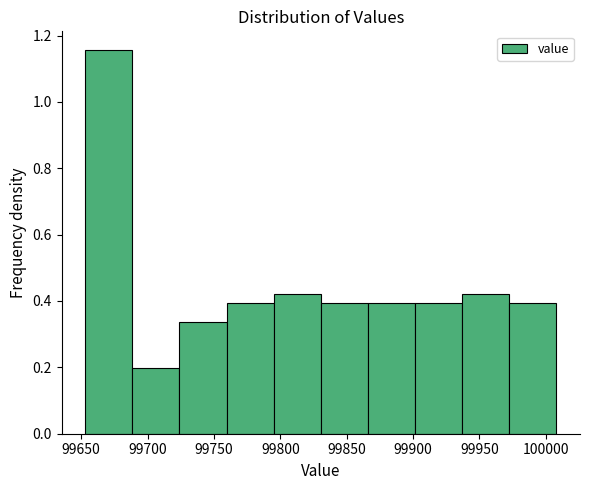

Reading left to right, transcribe this chart: for each bar, give the range it covers on the x-axis and its height. Neither the bar edges nor the heights are printed on the chart, so give them approximately, as read against the axes.

99653.0 to 99688.5: 1.16
99688.5 to 99724.0: 0.20
99724.0 to 99759.5: 0.34
99759.5 to 99795.0: 0.40
99795.0 to 99830.5: 0.42
99830.5 to 99866.0: 0.40
99866.0 to 99901.5: 0.40
99901.5 to 99937.0: 0.40
99937.0 to 99972.5: 0.42
99972.5 to 100008.0: 0.40